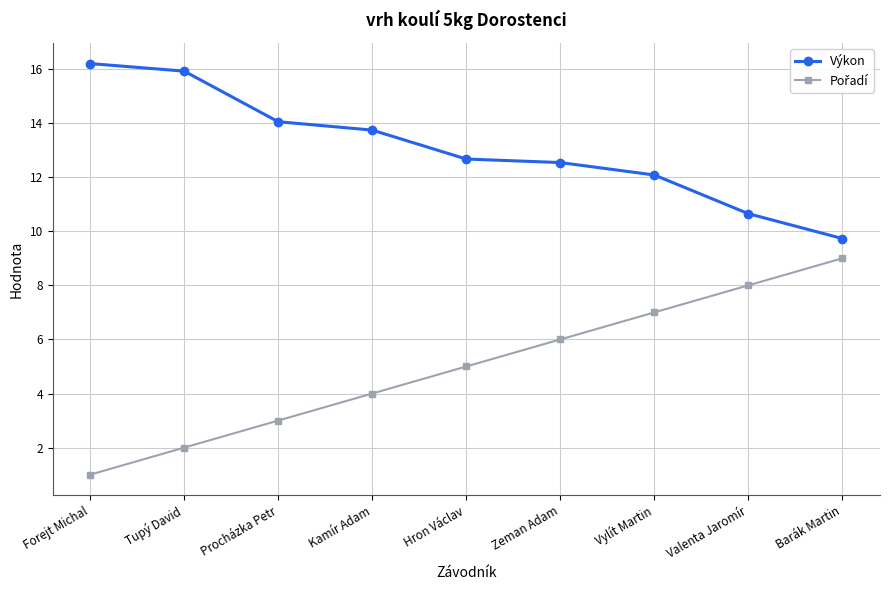

What is the label of the 2nd point from the right?

Valenta Jaromír